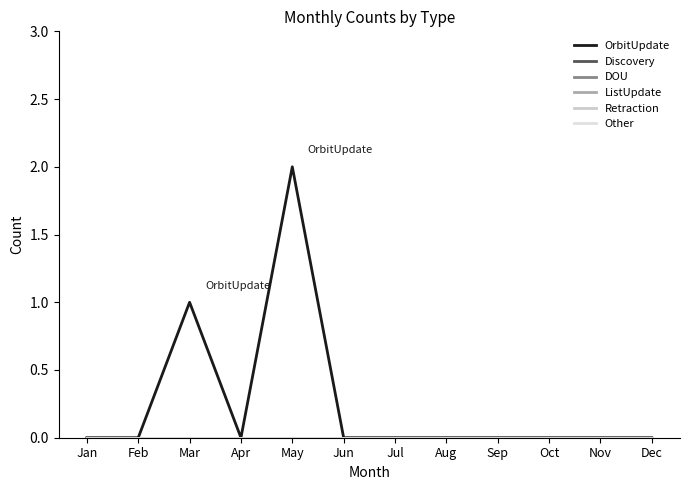

Reading left to right, what are all the values shown in this chart?

OrbitUpdate: Jan=0	Feb=0	Mar=1	Apr=0	May=2	Jun=0	Jul=0	Aug=0	Sep=0	Oct=0	Nov=0	Dec=0
Discovery: Jan=0	Feb=0	Mar=0	Apr=0	May=0	Jun=0	Jul=0	Aug=0	Sep=0	Oct=0	Nov=0	Dec=0
DOU: Jan=0	Feb=0	Mar=0	Apr=0	May=0	Jun=0	Jul=0	Aug=0	Sep=0	Oct=0	Nov=0	Dec=0
ListUpdate: Jan=0	Feb=0	Mar=0	Apr=0	May=0	Jun=0	Jul=0	Aug=0	Sep=0	Oct=0	Nov=0	Dec=0
Retraction: Jan=0	Feb=0	Mar=0	Apr=0	May=0	Jun=0	Jul=0	Aug=0	Sep=0	Oct=0	Nov=0	Dec=0
Other: Jan=0	Feb=0	Mar=0	Apr=0	May=0	Jun=0	Jul=0	Aug=0	Sep=0	Oct=0	Nov=0	Dec=0